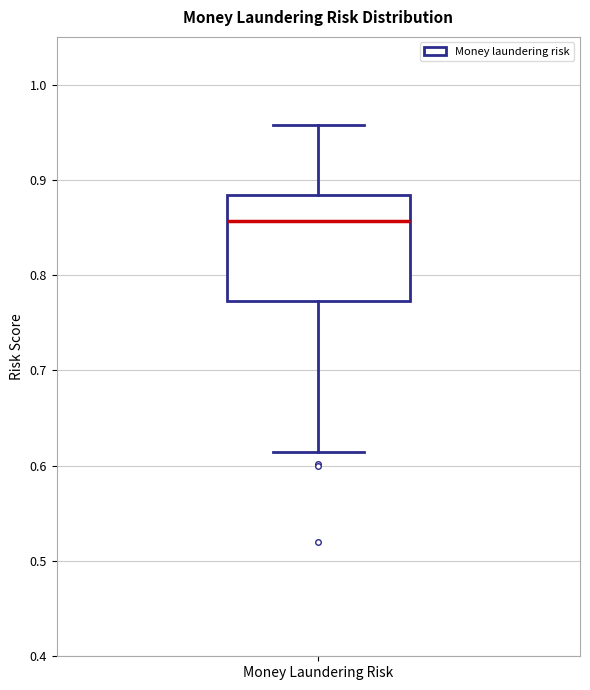

Where does the lower whisker of the box for Money Laundering Risk end on the y-axis? The values are not printed on the chart, so give them approximately, as read against the axis.

0.61